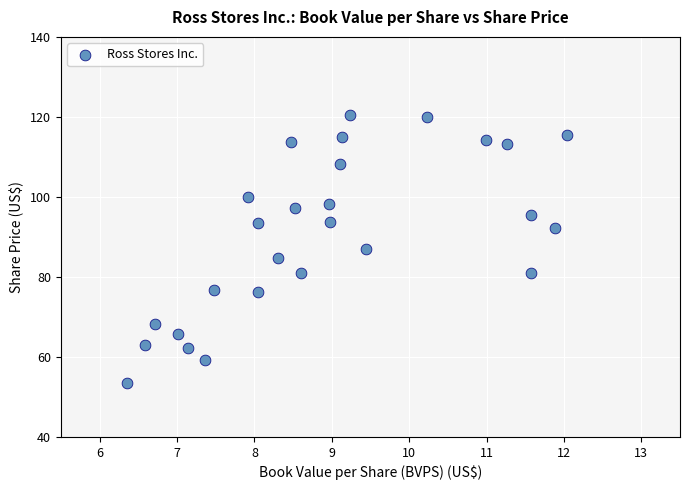

What is the range of X values (max minus min)?

5.7